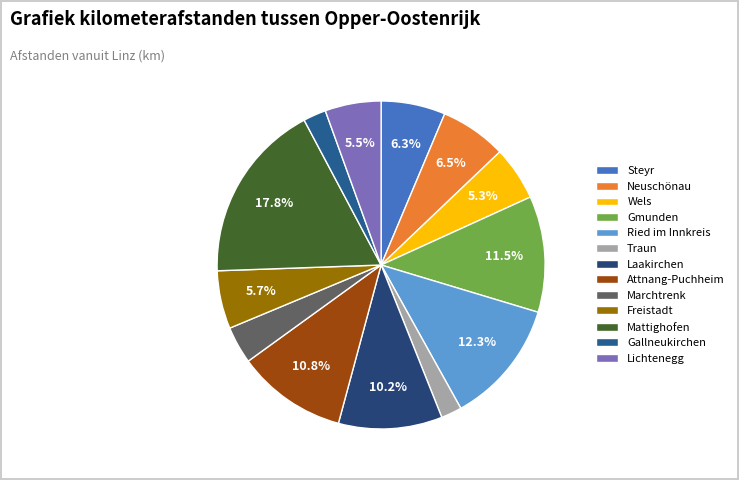

What is the largest slice in the pie chart?

Mattighofen